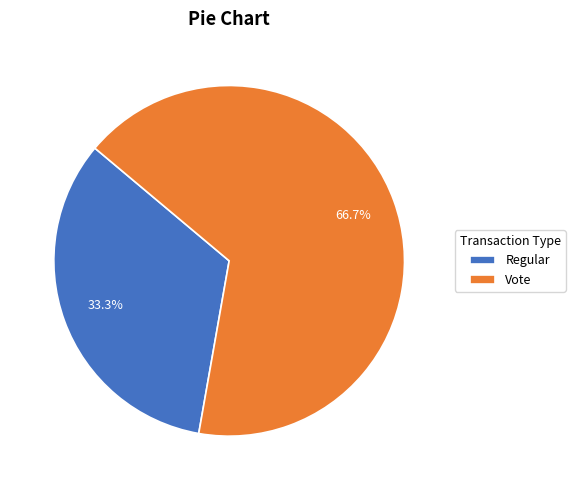

Rank the categories by value from highest to lowest.

Vote, Regular